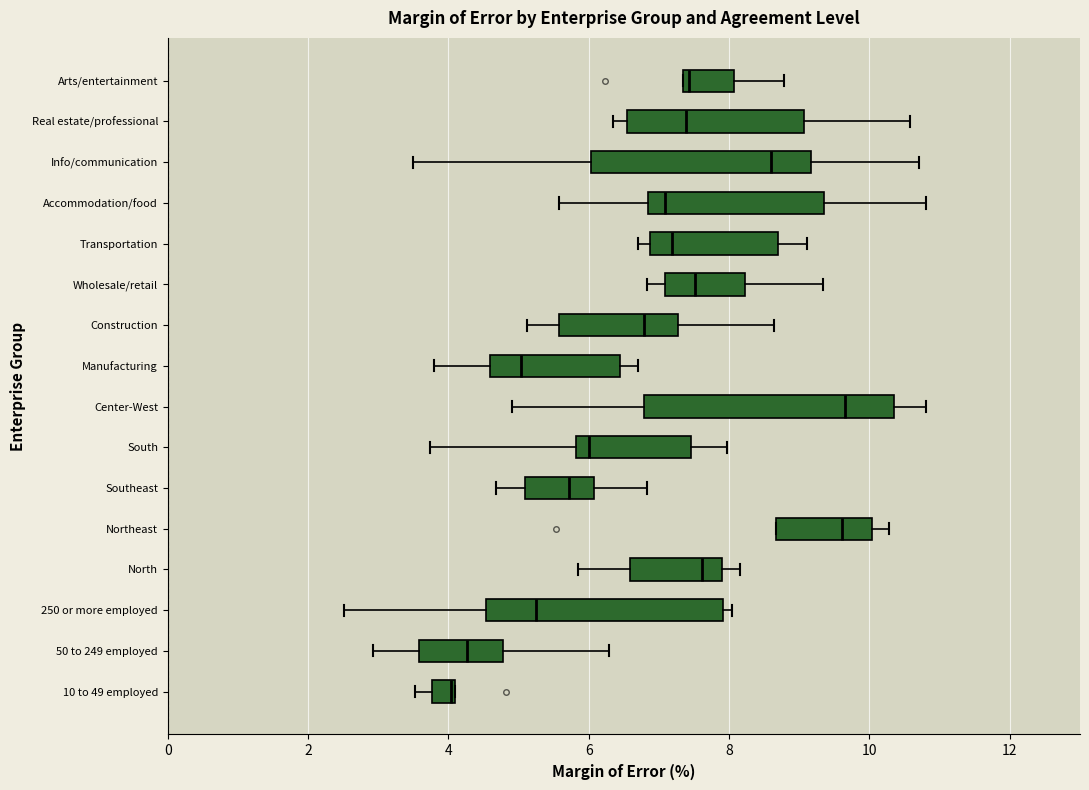

Where does the median line of the box for Transportation sit on the x-axis? The values are not printed on the chart, so give them approximately, as read against the axis.

7.2